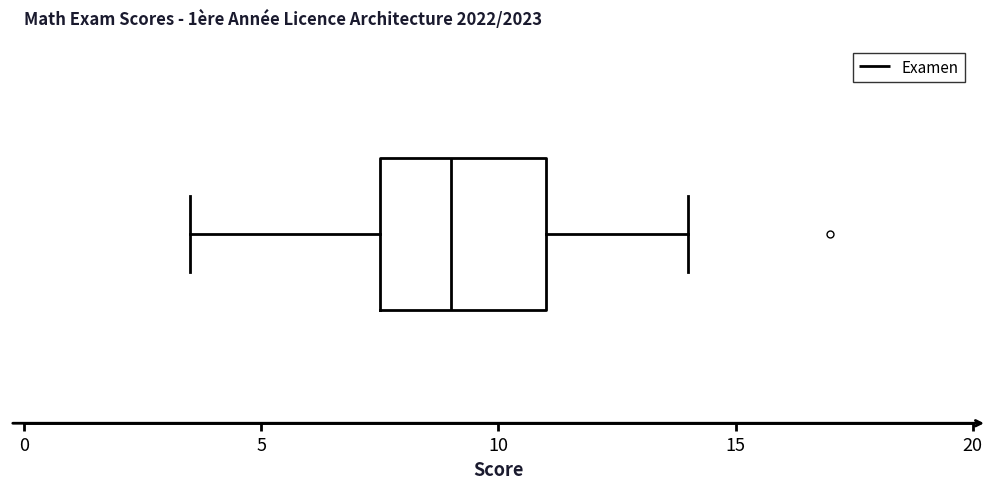

Where does the right whisker of the box end on the x-axis? The values are not printed on the chart, so give them approximately, as read against the axis.

14.0